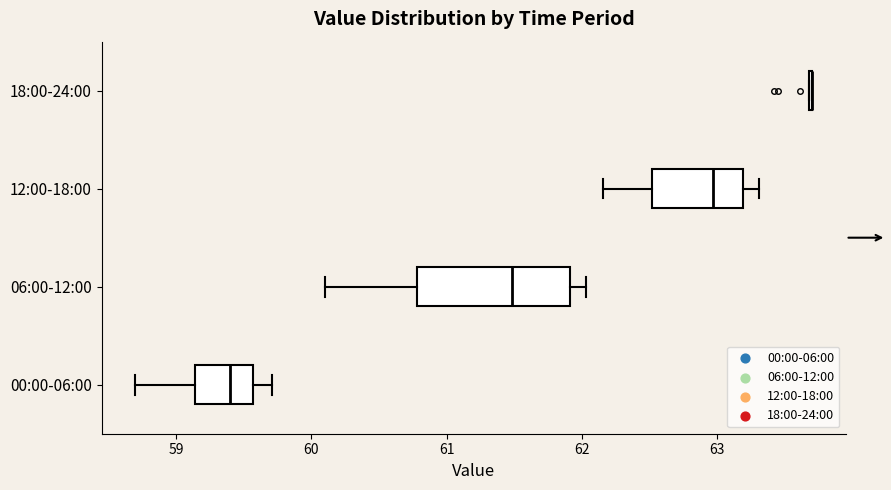

Comparing the boxes themselves (not the whiskers), which one is the widest?

06:00-12:00